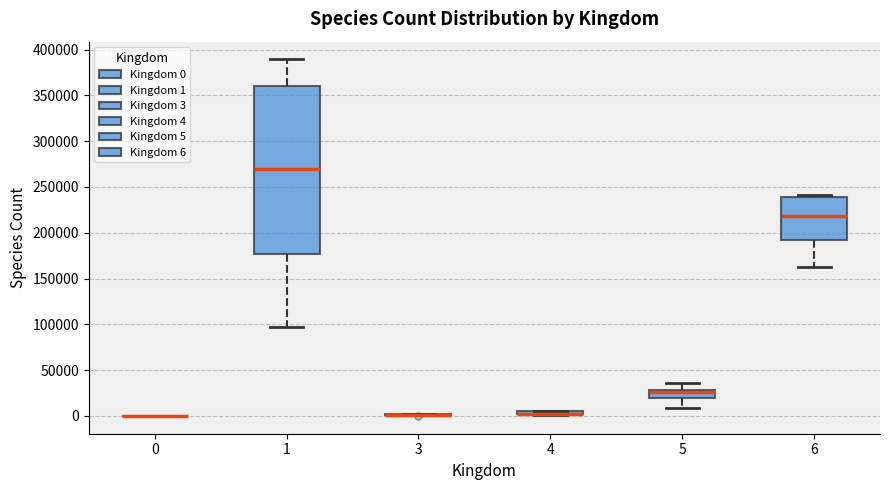

Which box is the tallest, from its lower edge to its upper edge?

1